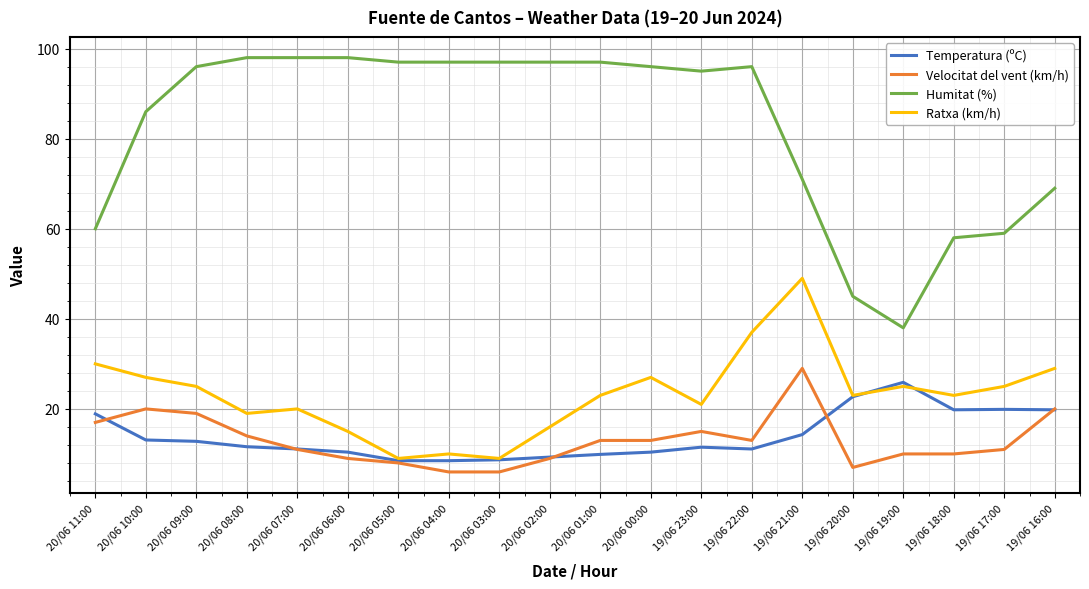

What is the spread (max minus min) of values at 20/06 04:00?

91.0